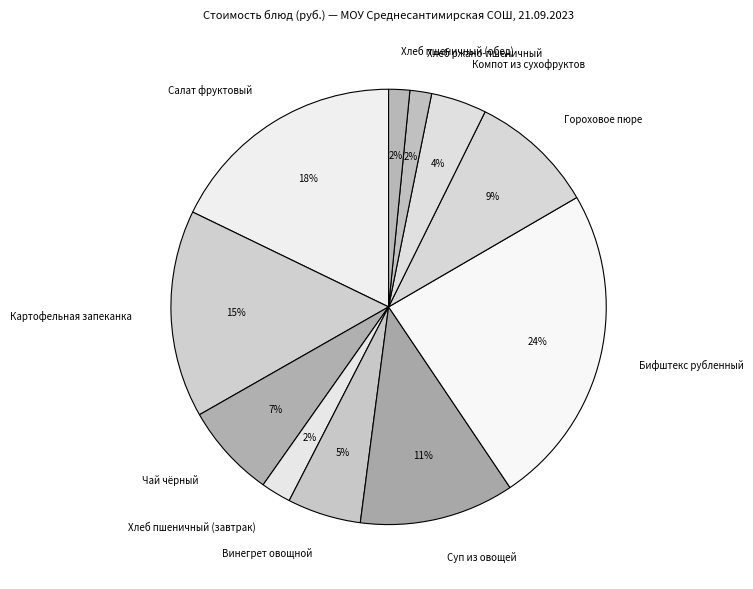

How many segments does this pie chart have?

11